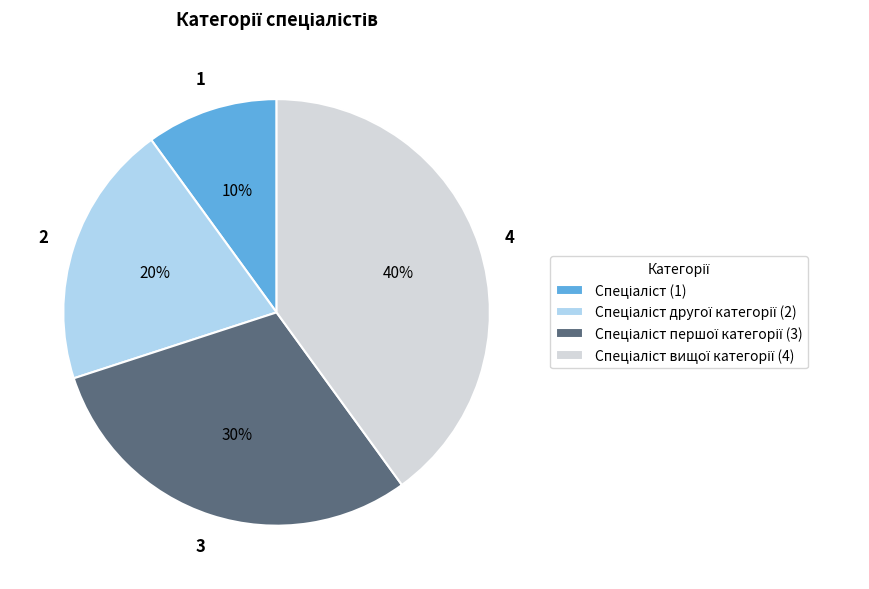

Count the number of slices in the pie.

4